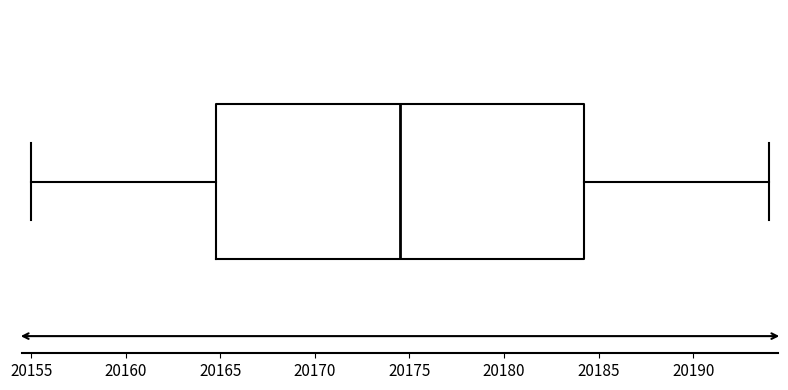

Transcribe this box plot: give where the median line is, the range the box spans, and where the two whiskers end, as read against the x-axis. The values are not printed on the chart, so give them approximately, as read against the axis.

median 20174.5, box 20165.0 to 20184.5, whiskers 20155.0 to 20194.0